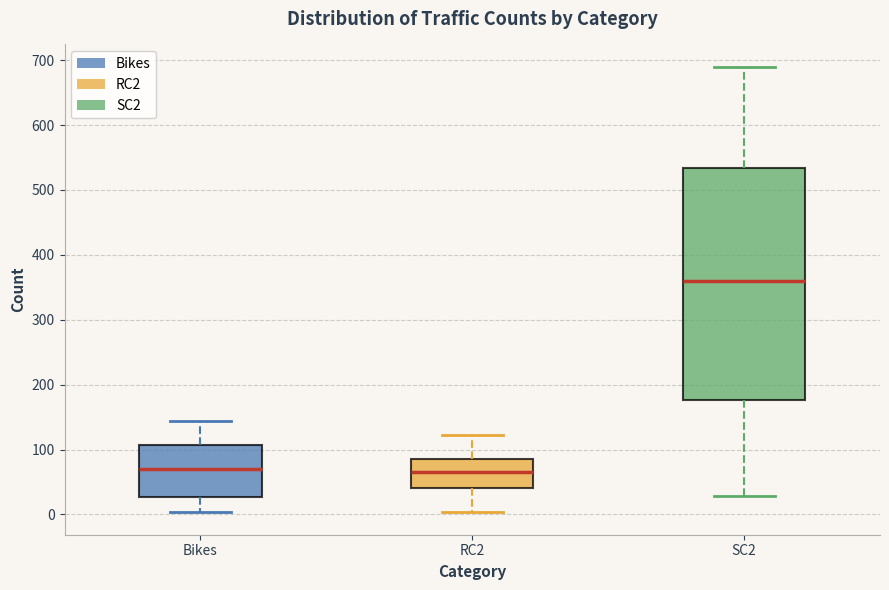

Where does the upper whisker of the box for SC2 end on the y-axis? The values are not printed on the chart, so give them approximately, as read against the axis.

690